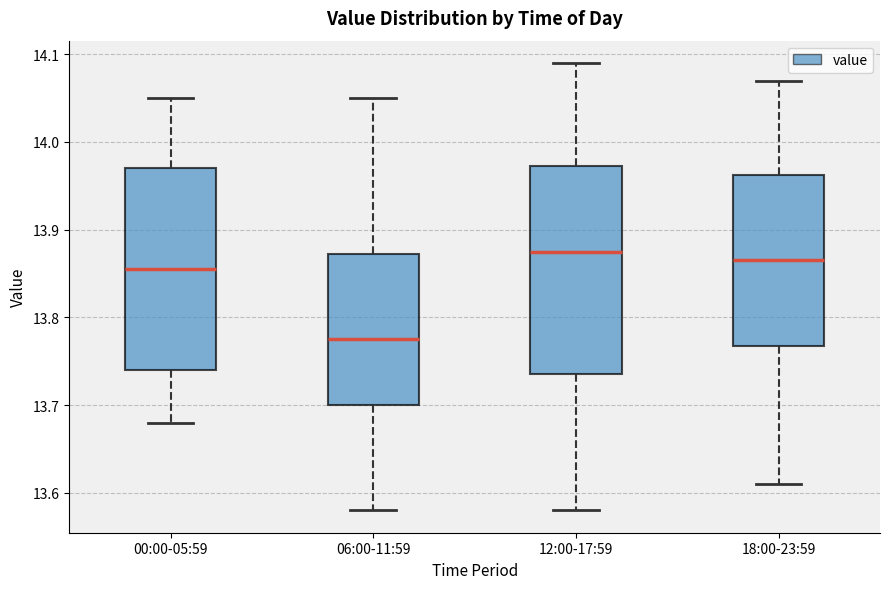

Which box's median line is the lowest?

06:00-11:59